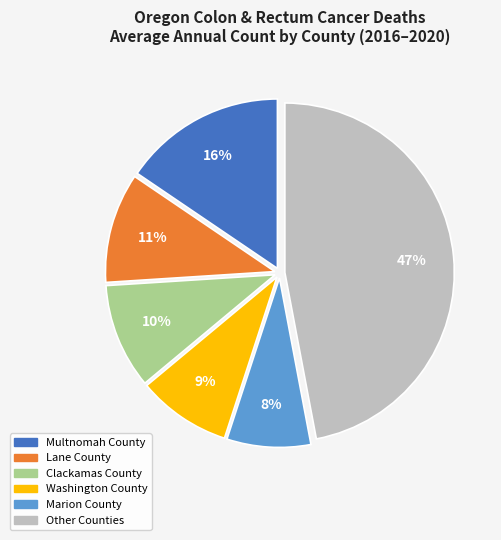

Is there any slice that represents more than half of the pie?

No